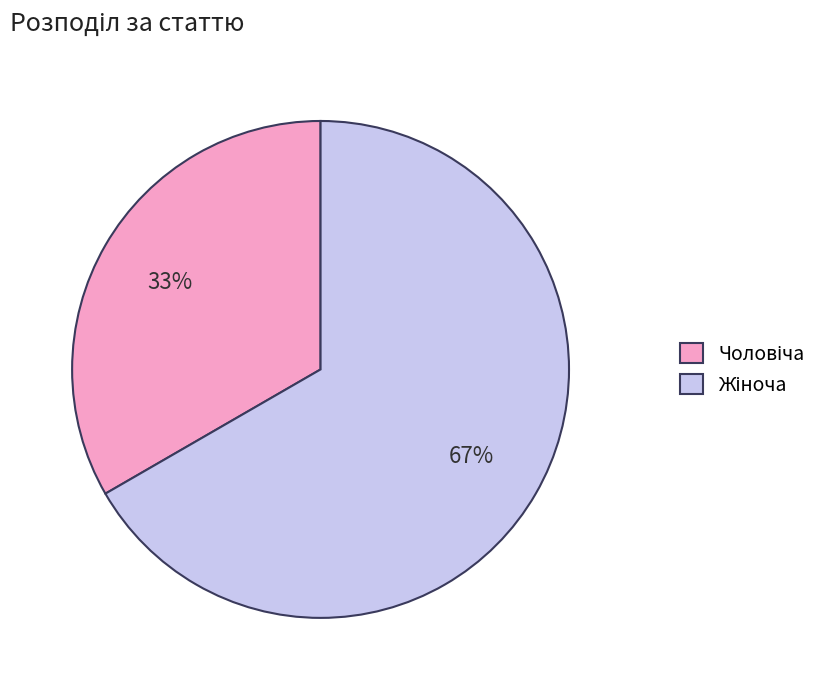

Does any single category account for the majority?

Yes